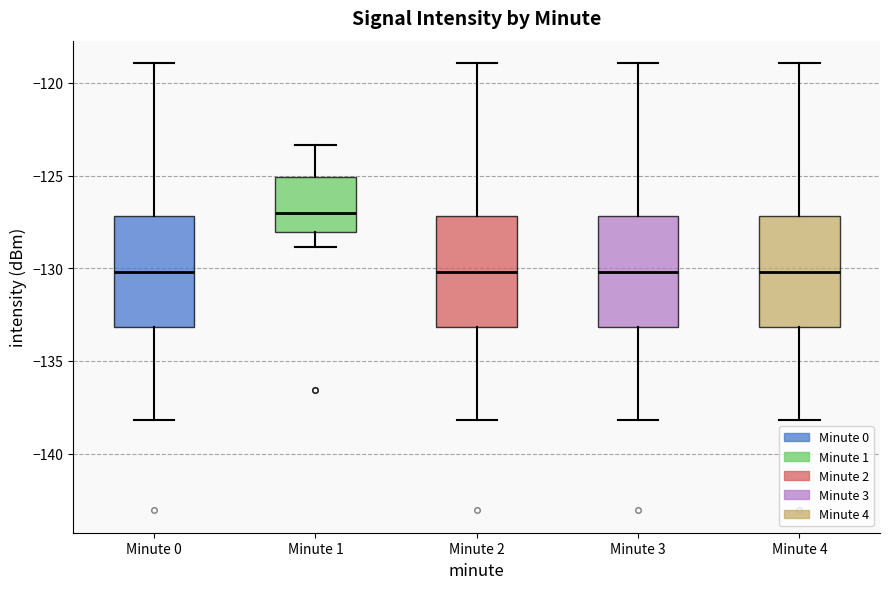

Which box's median line is the highest?

Minute 1